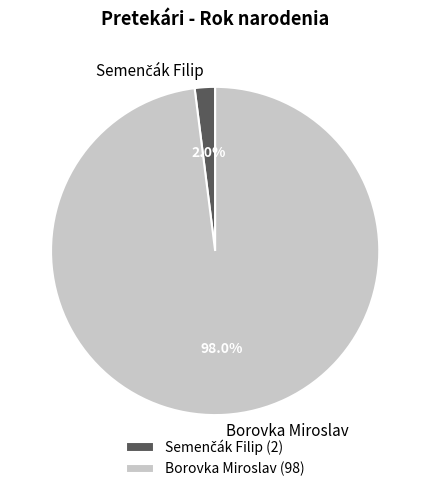

Does Borovka Miroslav (98) represent more than half of the total?

Yes